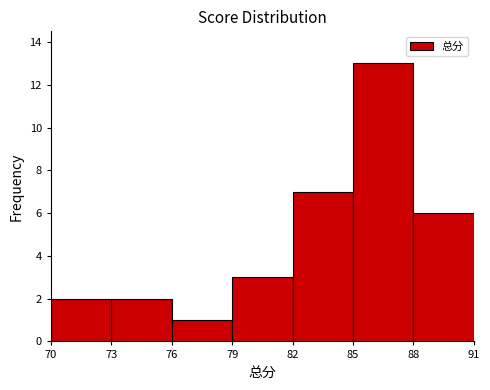

Reading left to right, list every bar in this chart as the range it spans on the x-axis followed by its height. The values are not printed on the chart, so give them approximately, as read against the axis.

70 to 73: 2
73 to 76: 2
76 to 79: 1
79 to 82: 3
82 to 85: 7
85 to 88: 13
88 to 91: 6